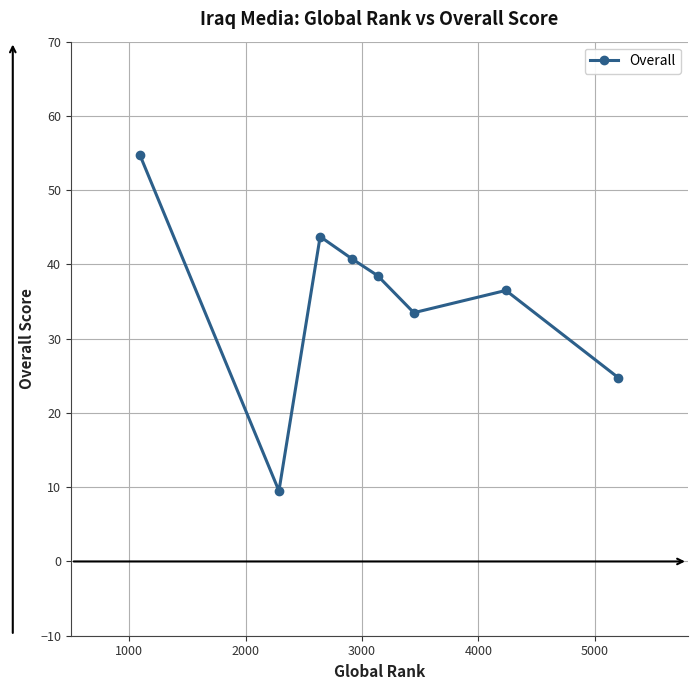

How many points are higher than both their immediate neighbors (excluding endpoints)?

2